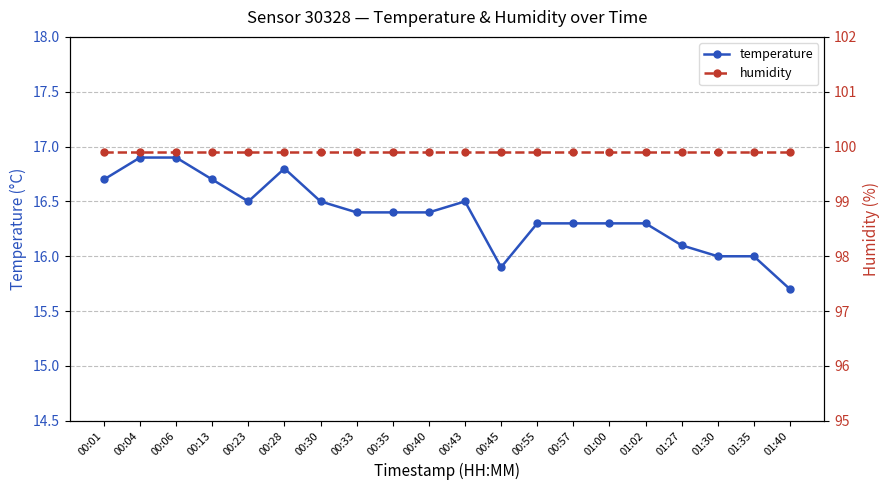

Reading left to right, transcribe all the data shown in this chart.

temperature: 16.7	16.9	16.9	16.7	16.5	16.8	16.5	16.4	16.4	16.4	16.5	15.9	16.3	16.3	16.3	16.3	16.1	16.0	16.0	15.7
humidity: 99.9	99.9	99.9	99.9	99.9	99.9	99.9	99.9	99.9	99.9	99.9	99.9	99.9	99.9	99.9	99.9	99.9	99.9	99.9	99.9